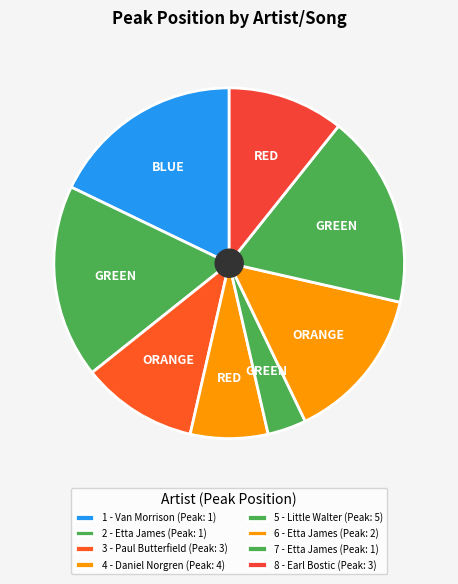

To the nearest percent, what is the average slice percentage?

12%